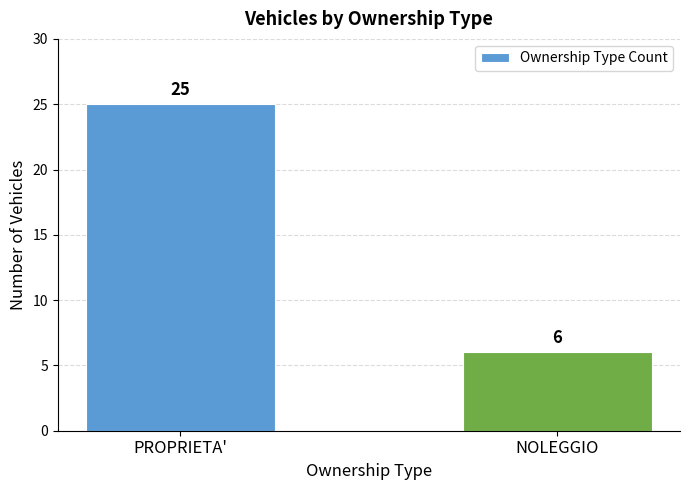

Reading left to right, what are all the values shown in this chart?

25	6